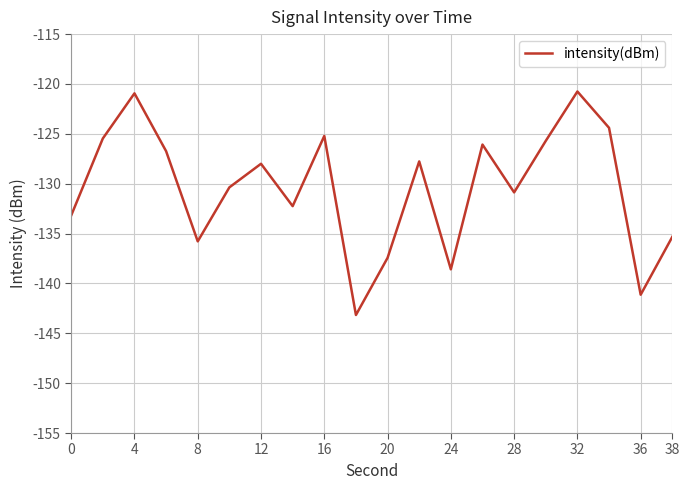

Does the chart display data point markers on the line(s)?

No